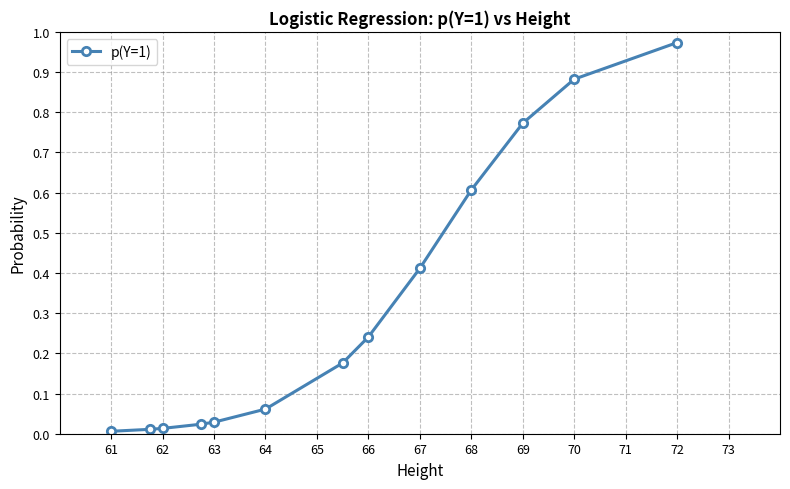

What is the sum of all values?

4.2